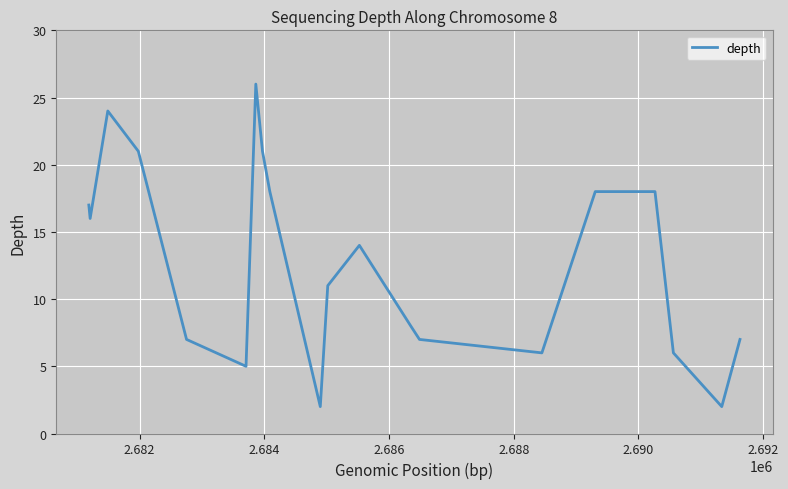

What is the maximum value shown in the chart?

26